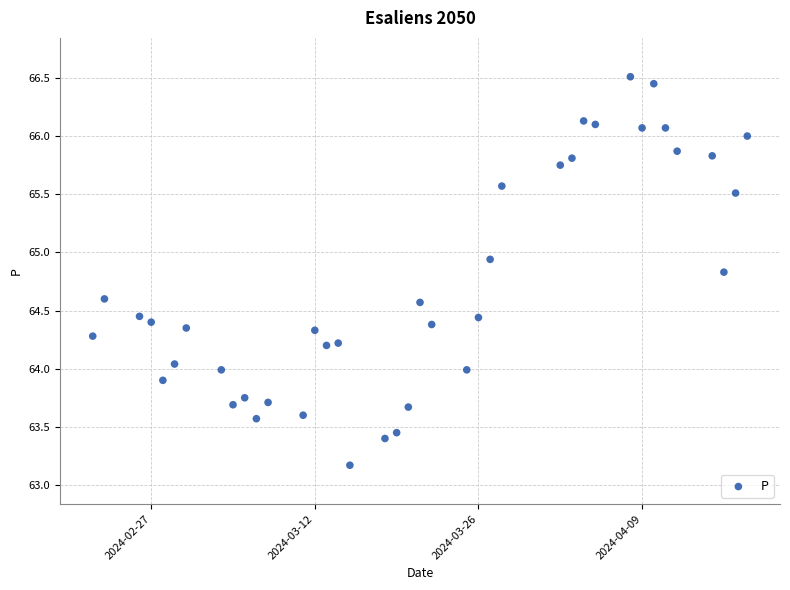

What is the range of X values (max minus min)?

56.0